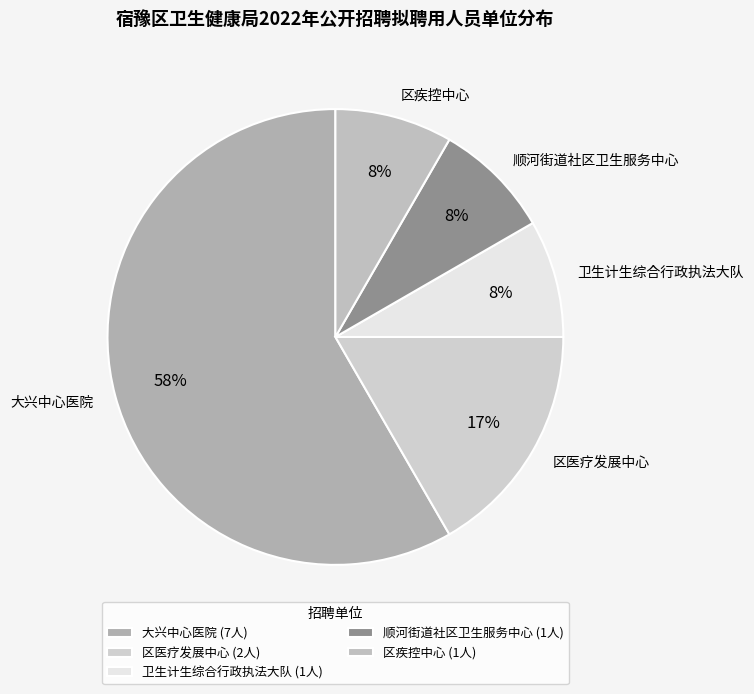

How many segments does this pie chart have?

5